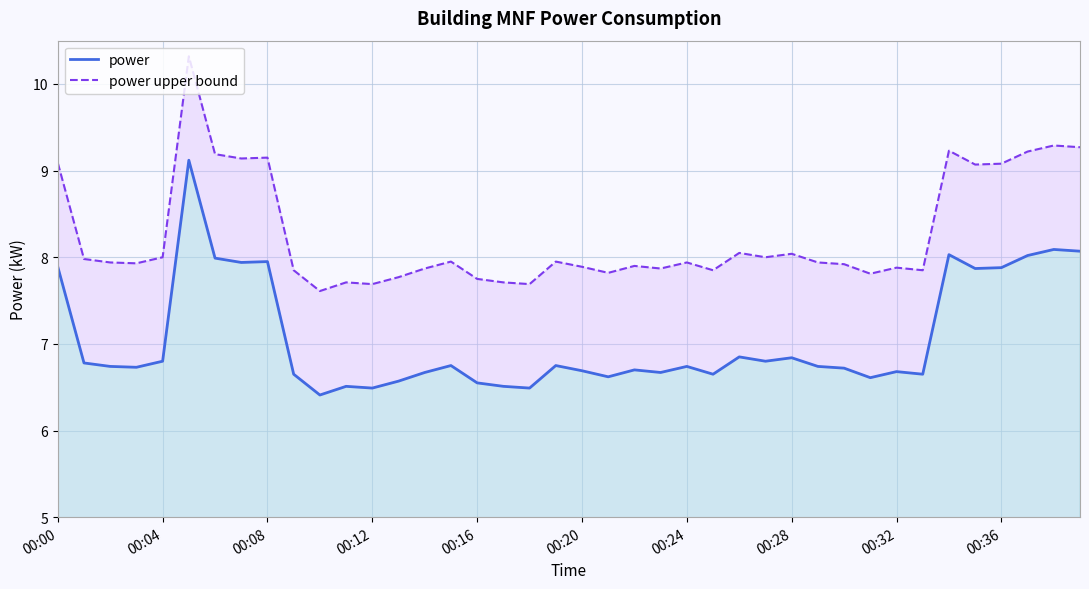

What is the spread (max minus min) of values at 00:00?

1.2